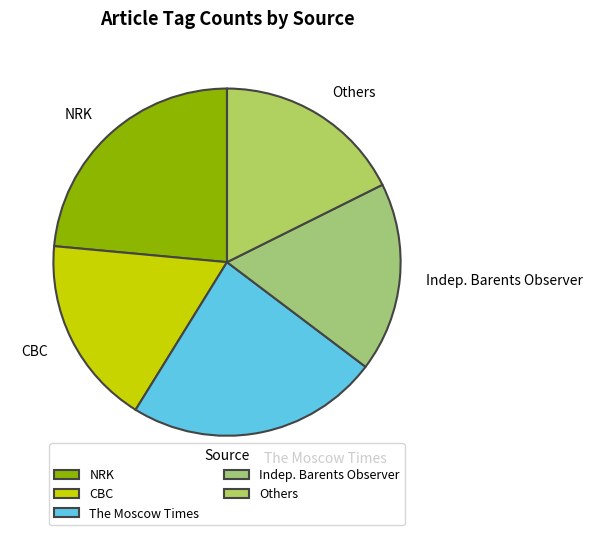

How many slices are in this pie chart?

5